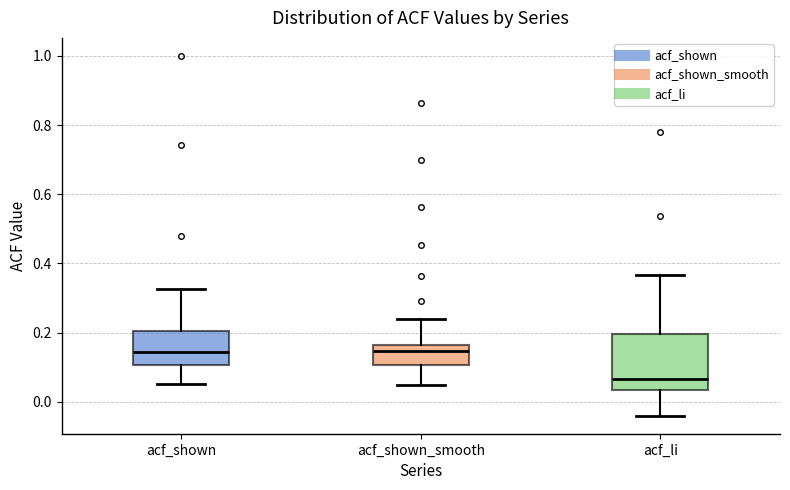

Where does the median line of the box for acf_li sit on the y-axis? The values are not printed on the chart, so give them approximately, as read against the axis.

0.06